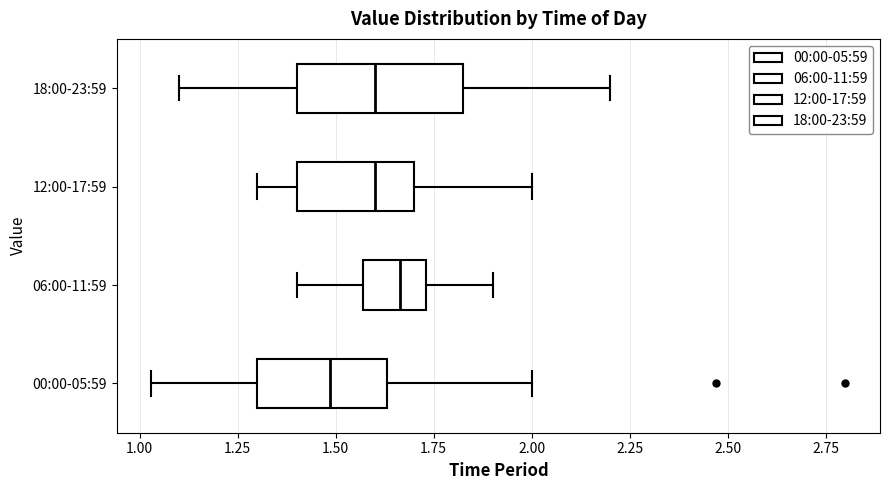

Reading bottom to top, transcribe this box plot: for each box, give where its median line is, the range the box spans, and where its two whiskers end, as read against the x-axis. The values are not printed on the chart, so give them approximately, as read against the axis.

00:00-05:59: median 1.50, box 1.30 to 1.65, whiskers 1.05 to 2.00
06:00-11:59: median 1.65, box 1.55 to 1.75, whiskers 1.40 to 1.90
12:00-17:59: median 1.60, box 1.40 to 1.70, whiskers 1.30 to 2.00
18:00-23:59: median 1.60, box 1.40 to 1.85, whiskers 1.10 to 2.20